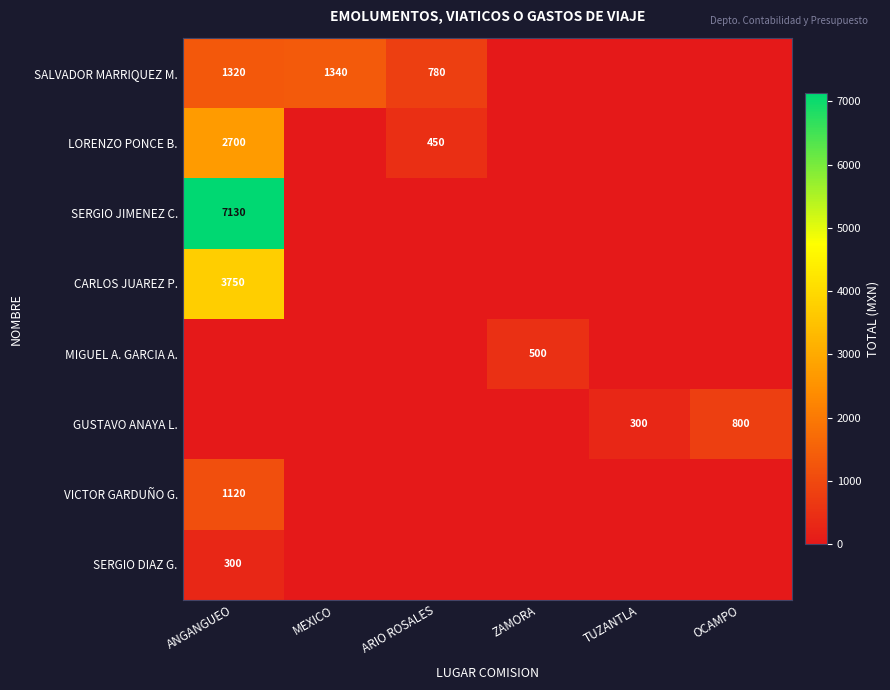

Between MEXICO and ANGANGUEO, which is larger?

MEXICO